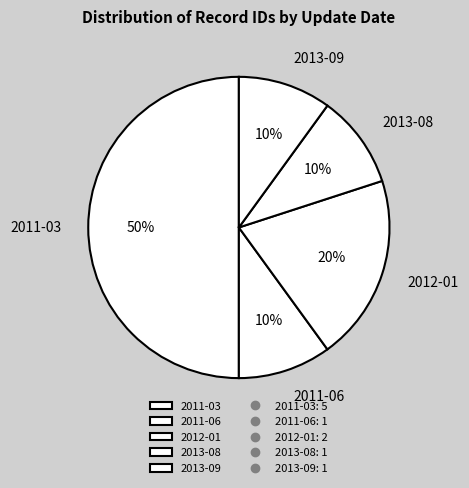

To the nearest percent, what portion does 2013-08 represent?

10%